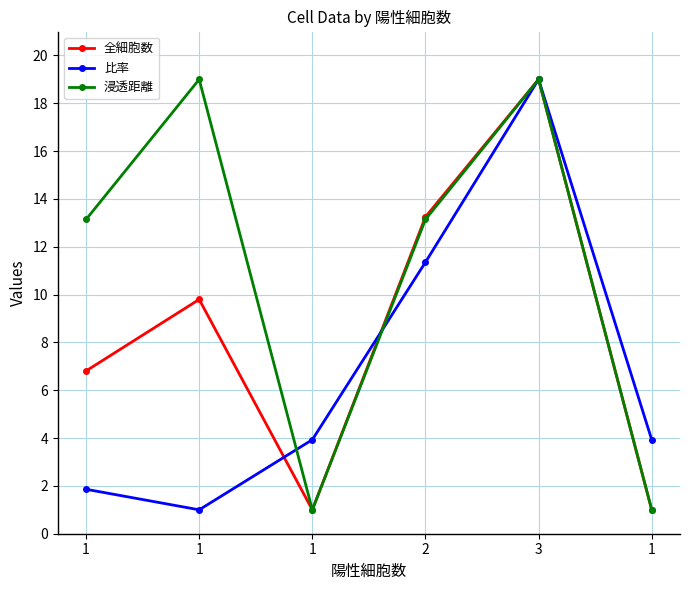

Reading left to right, list all the values displayed in this chart.

全細胞数: 1=6.8	1=9.8	1=1.0	2=13.2	3=19.0	1=1.0
比率: 1=1.9	1=1.0	1=3.9	2=11.4	3=19.0	1=3.9
浸透距離: 1=13.1	1=19.0	1=1.0	2=13.1	3=19.0	1=1.0